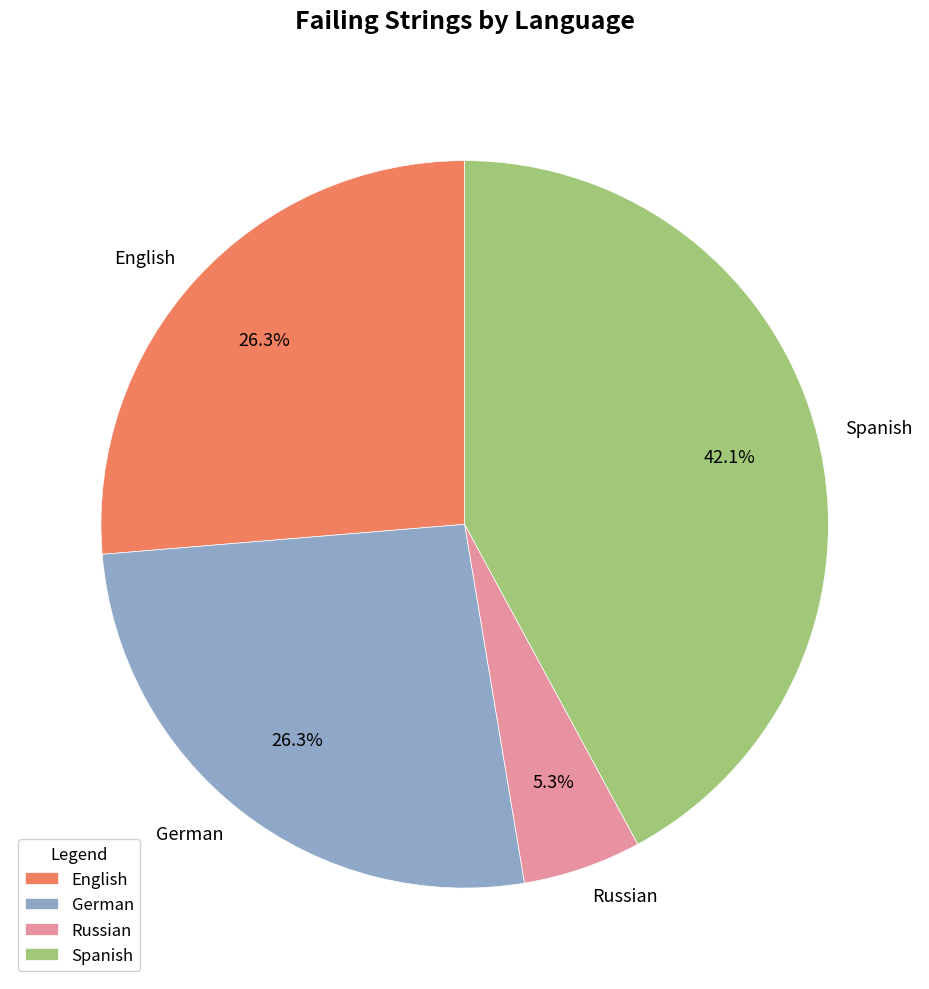

To the nearest percent, what is the difference between the Russian and English slice percentages?

21%